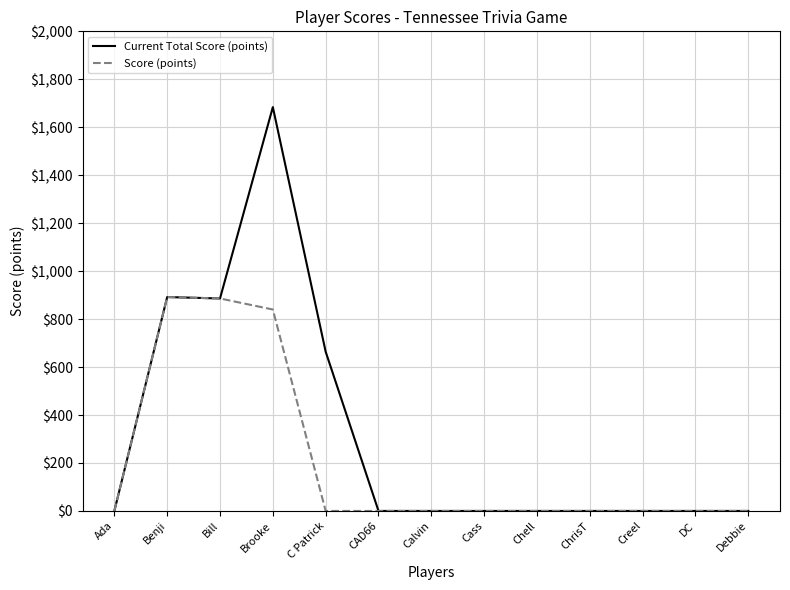

The value of Score (points) at DC is -531. True or false?

False